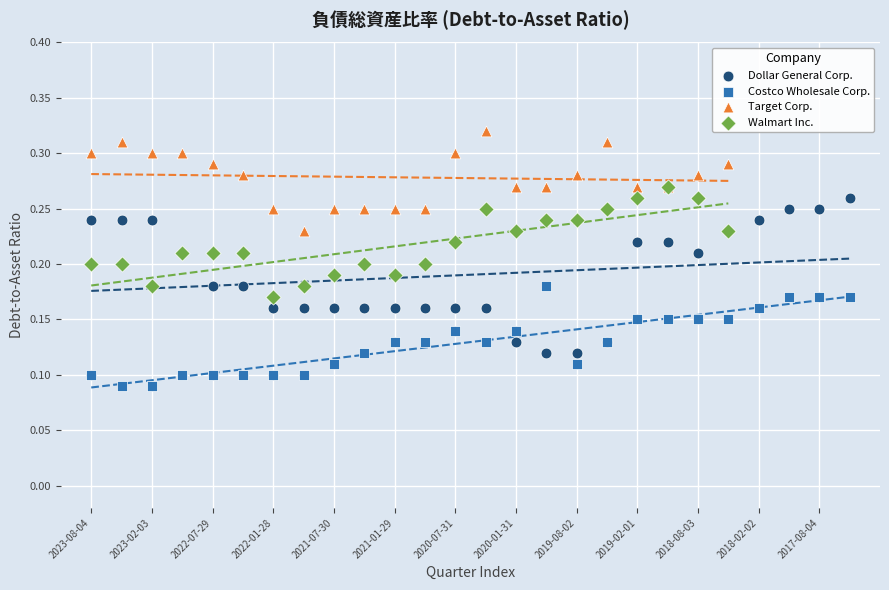

Which series has the widest spread of Y values?

Dollar General Corp.